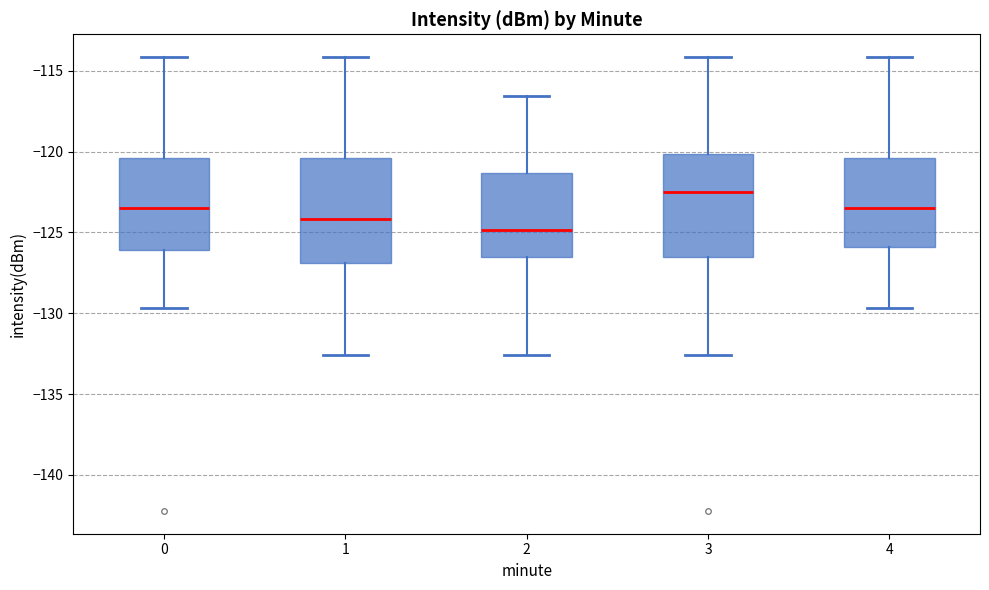

Which box's median line is the lowest?

2